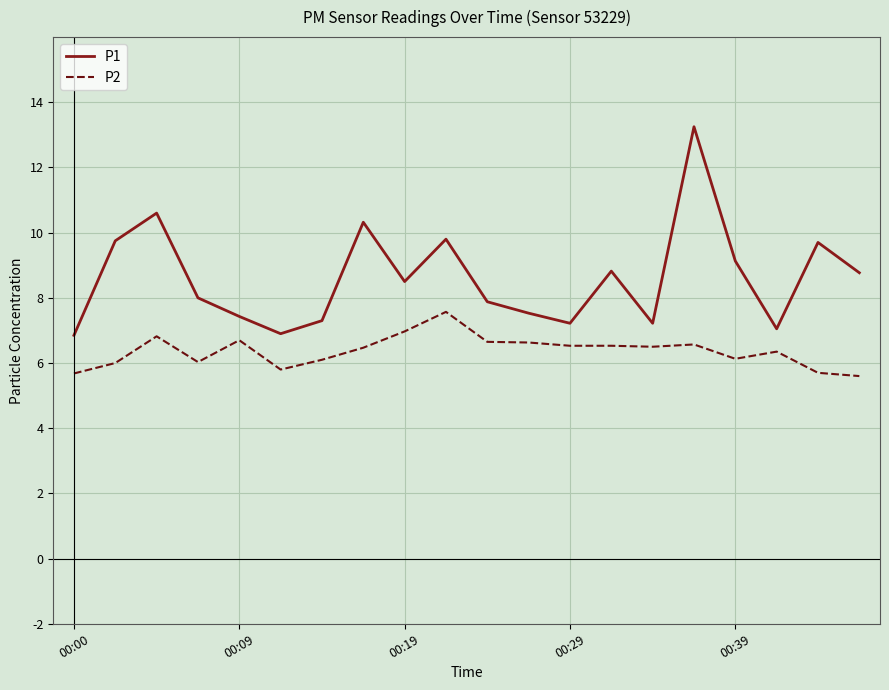

What is the difference between the maximum and minimum values in the P2 series?

2.0